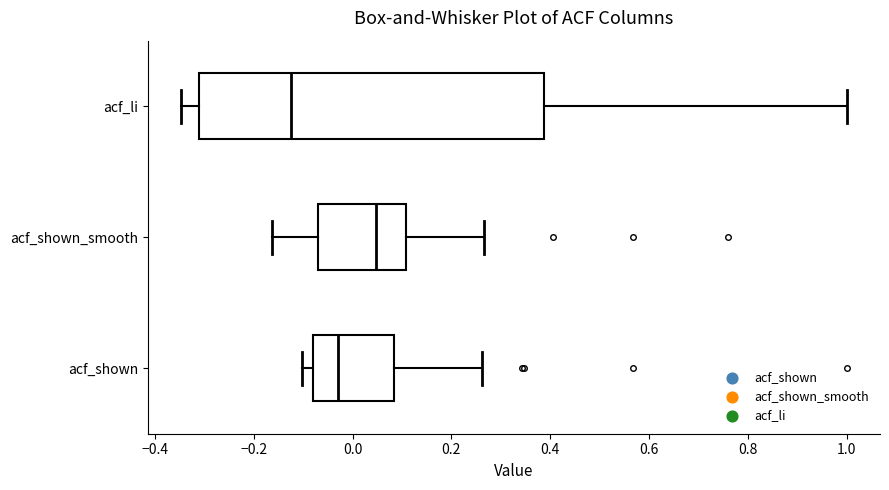

Reading bottom to top, read every box against the x-axis: the position of its median line, the range the box covers, and the ends of its whiskers. The values are not printed on the chart, so give them approximately, as read against the axis.

acf_shown: median -0.02, box -0.08 to 0.08, whiskers -0.10 to 0.26
acf_shown_smooth: median 0.04, box -0.06 to 0.10, whiskers -0.16 to 0.26
acf_li: median -0.12, box -0.32 to 0.38, whiskers -0.34 to 1.00